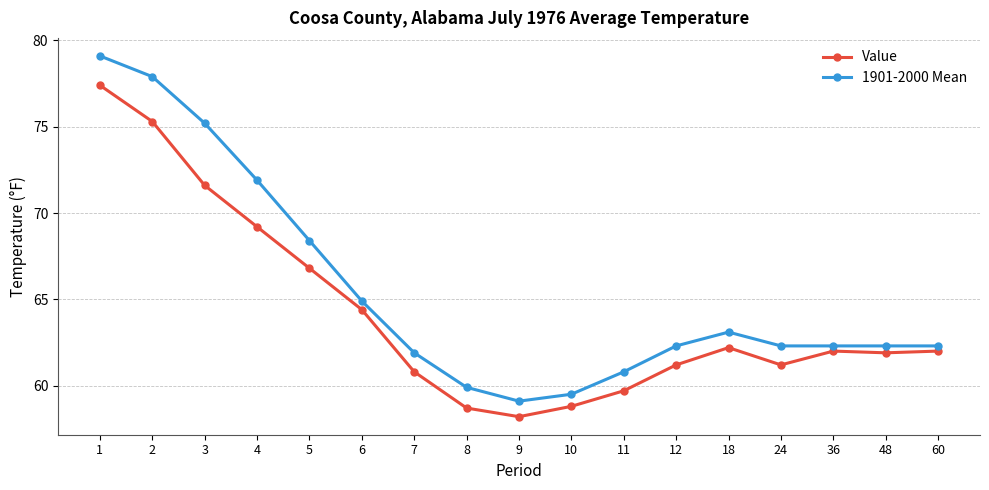

True or false: 1901-2000 Mean and Value intersect in this chart.

False